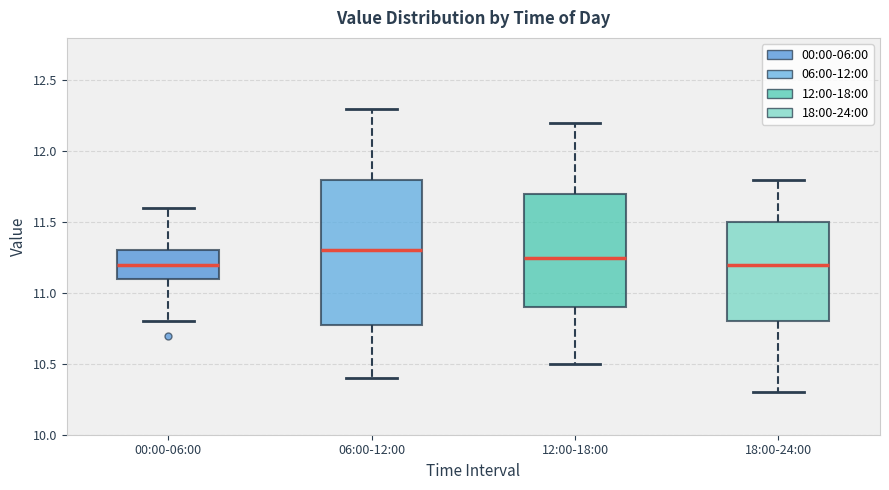

Reading left to right, transcribe this box plot: for each box, give where its median line is, the range the box spans, and where its two whiskers end, as read against the y-axis. The values are not printed on the chart, so give them approximately, as read against the axis.

00:00-06:00: median 11.20, box 11.10 to 11.30, whiskers 10.80 to 11.60
06:00-12:00: median 11.30, box 10.80 to 11.80, whiskers 10.40 to 12.30
12:00-18:00: median 11.25, box 10.90 to 11.70, whiskers 10.50 to 12.20
18:00-24:00: median 11.20, box 10.80 to 11.50, whiskers 10.30 to 11.80